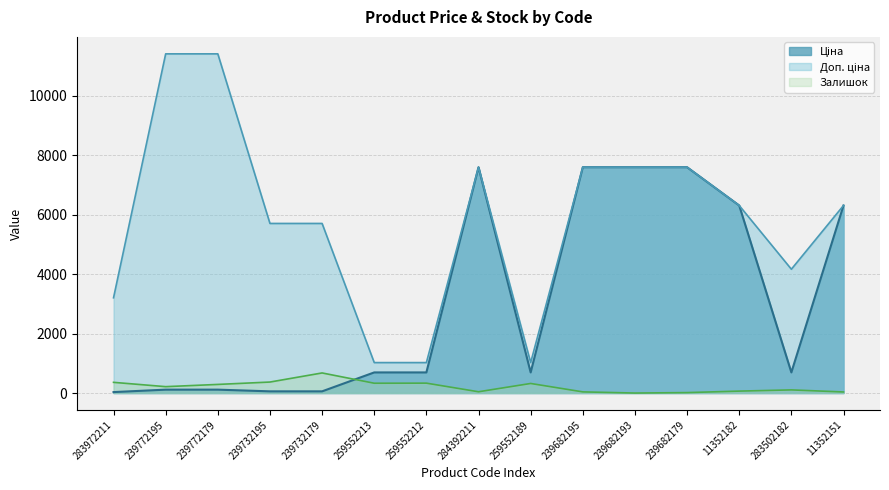

What is the value of the Ціна point at the 13th from the left?

6308.8